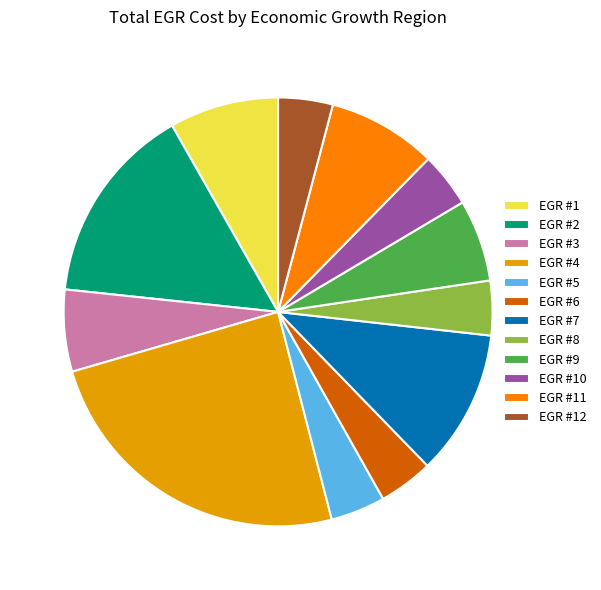

Combined, do EGR #4 and EGR #1 account for over 50%?

No